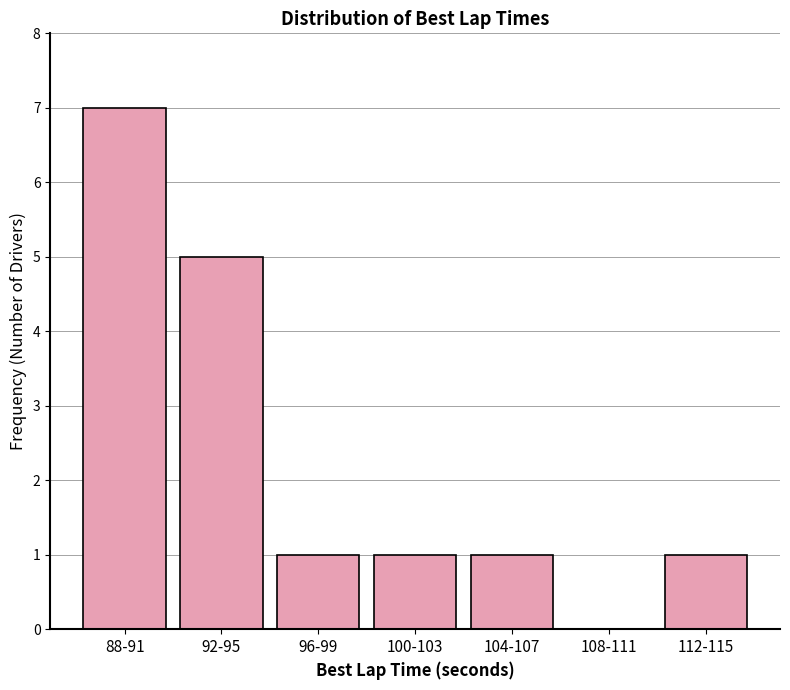

Reading right to left, transcribe all the data shown in this chart.

112-115=1	108-111=0	104-107=1	100-103=1	96-99=1	92-95=5	88-91=7